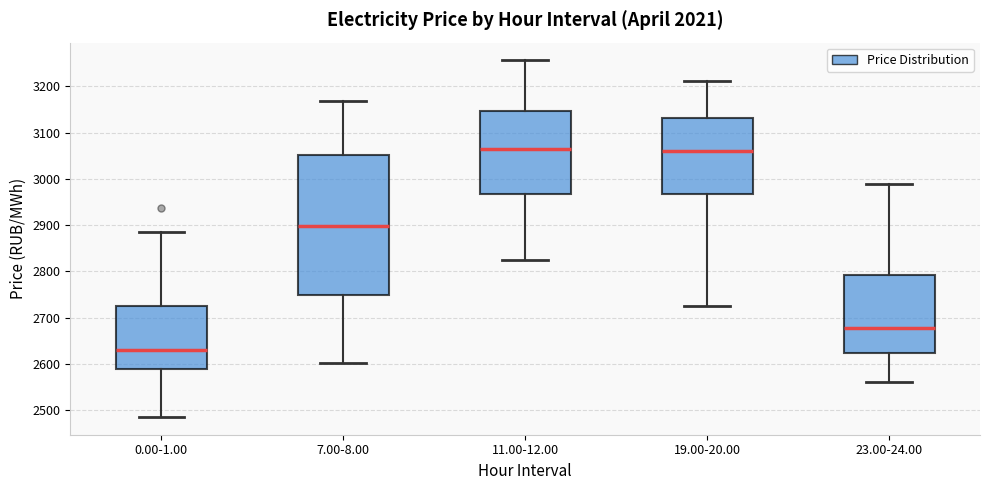

Where does the lower whisker of the box for 19.00-20.00 end on the y-axis? The values are not printed on the chart, so give them approximately, as read against the axis.

2720